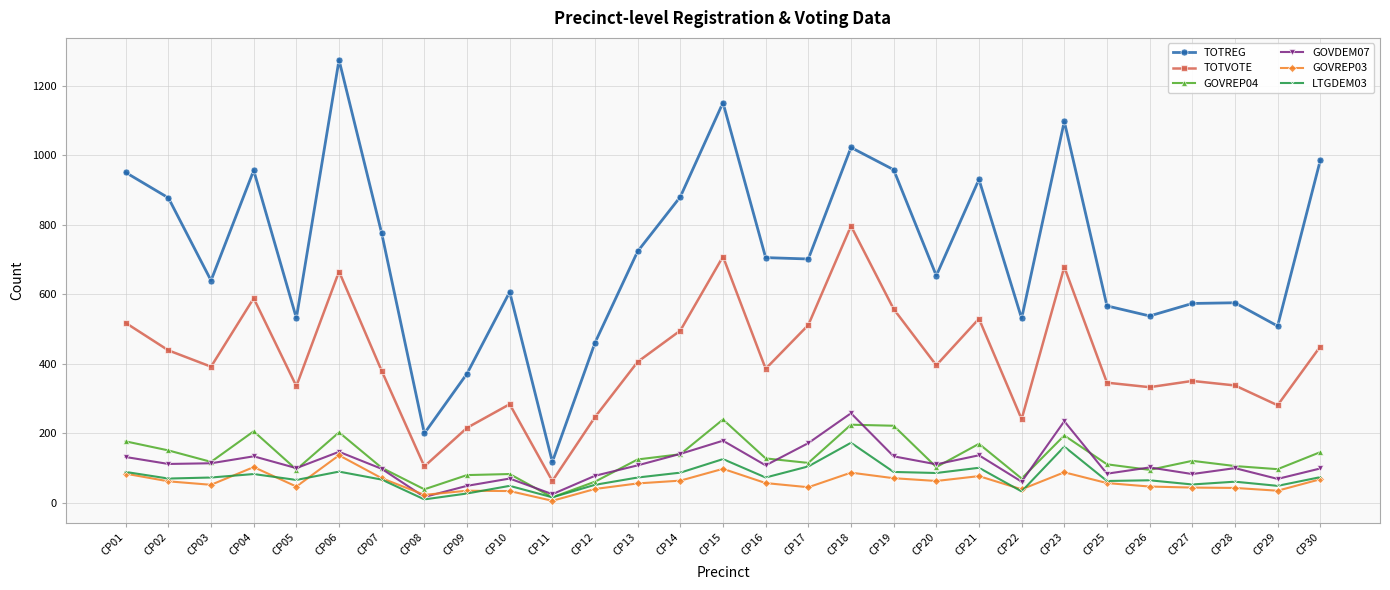

Which category has the highest value in the TOTREG series?

CP06